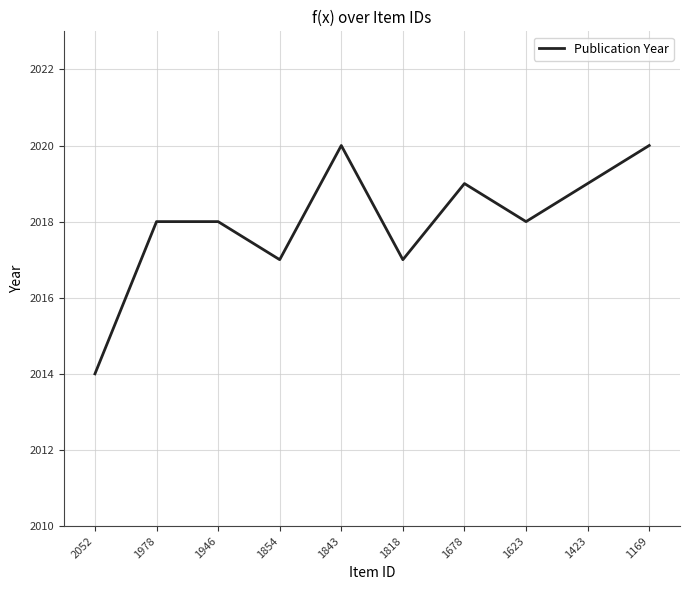

True or false: the data shows 2656 at 1978.

False